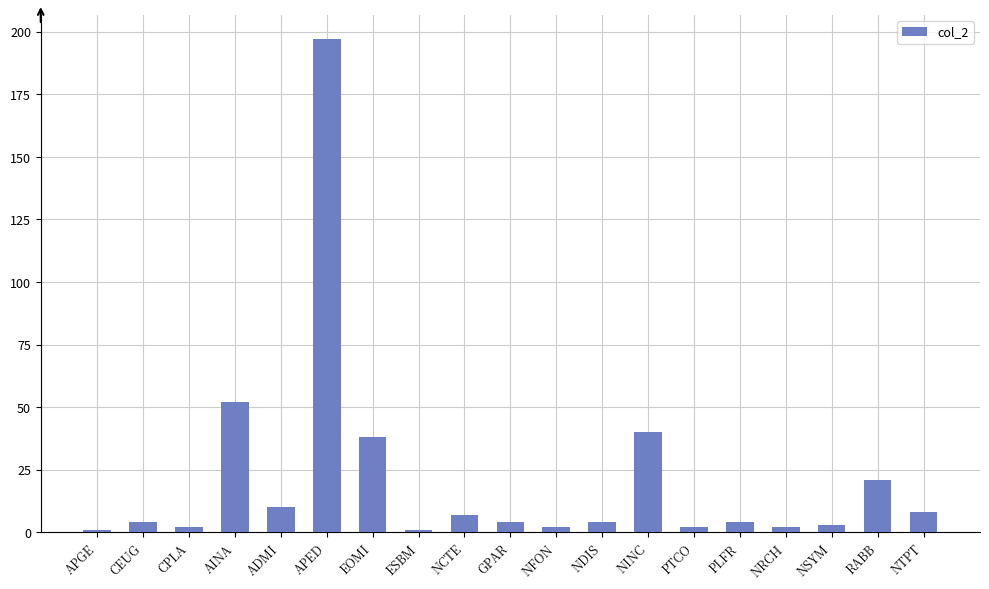

Is it true that the value at NRCH is 2?

True